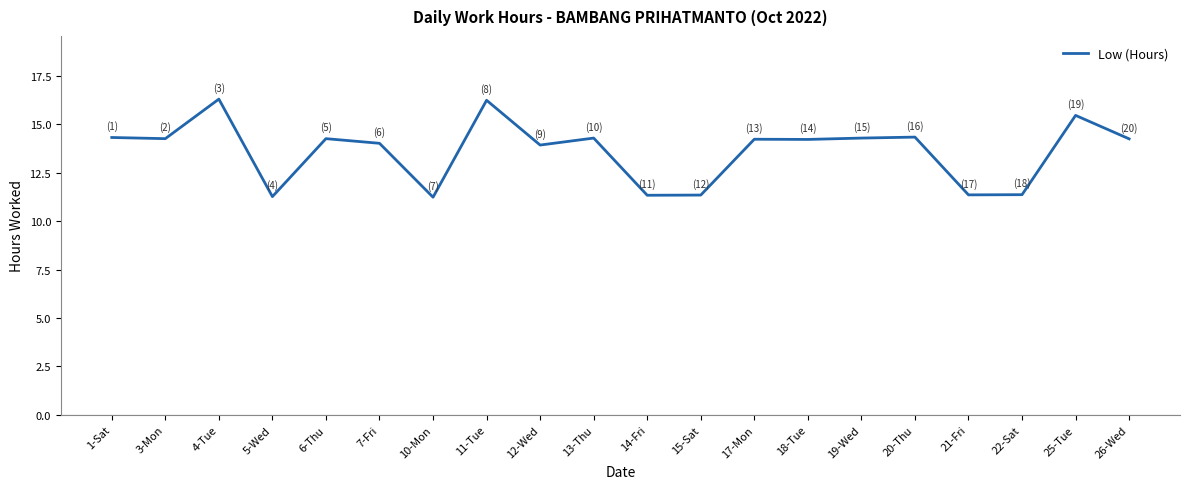

What is the minimum value shown in the chart?

11.2